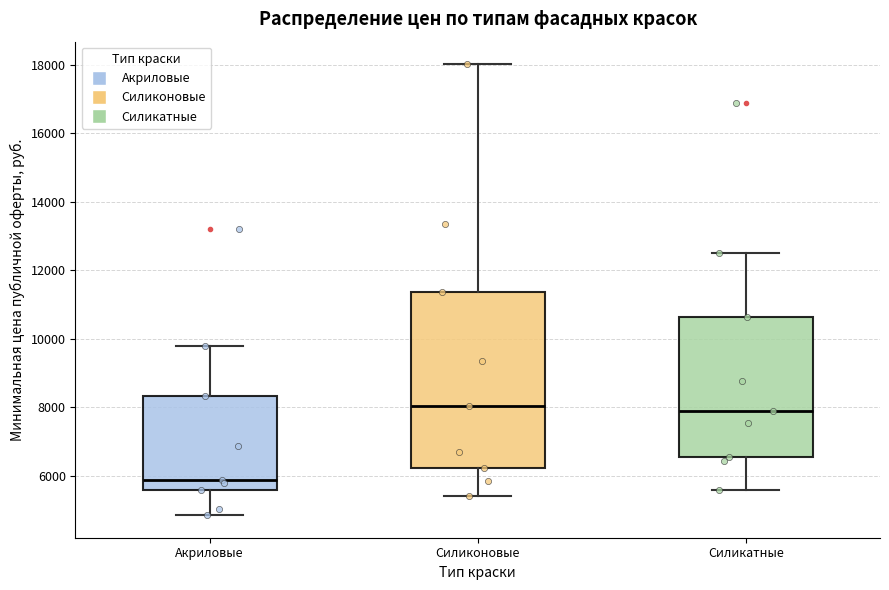

Reading left to right, read every box against the y-axis: the position of its median line, the range the box covers, and the ends of its whiskers. The values are not printed on the chart, so give them approximately, as read against the axis.

Акриловые: median 5800, box 5600 to 8400, whiskers 4800 to 9800
Силиконовые: median 8000, box 6200 to 11400, whiskers 5400 to 18000
Силикатные: median 7800, box 6600 to 10600, whiskers 5600 to 12400